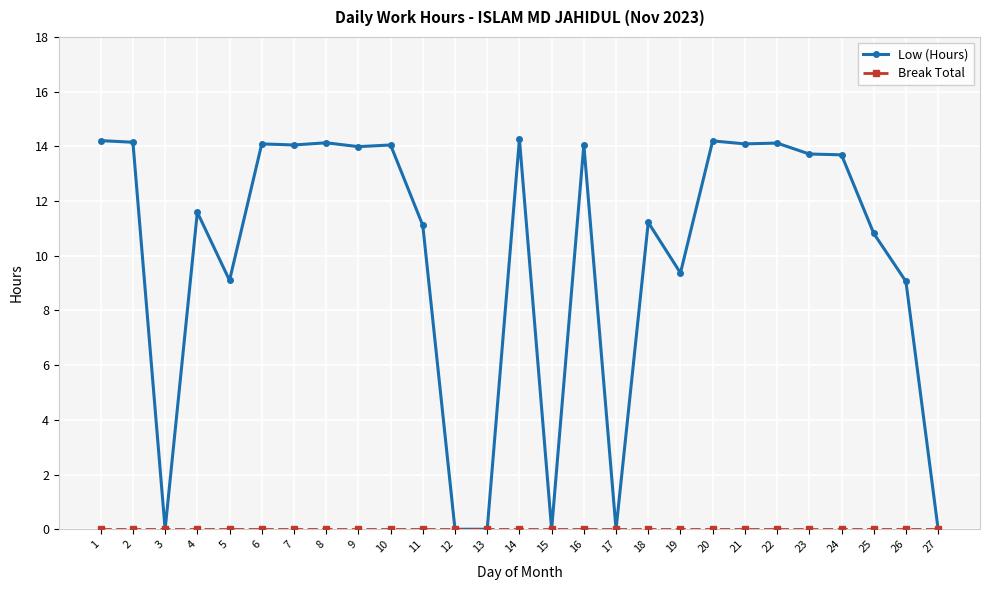

What is the total value across all series at 5?

9.1